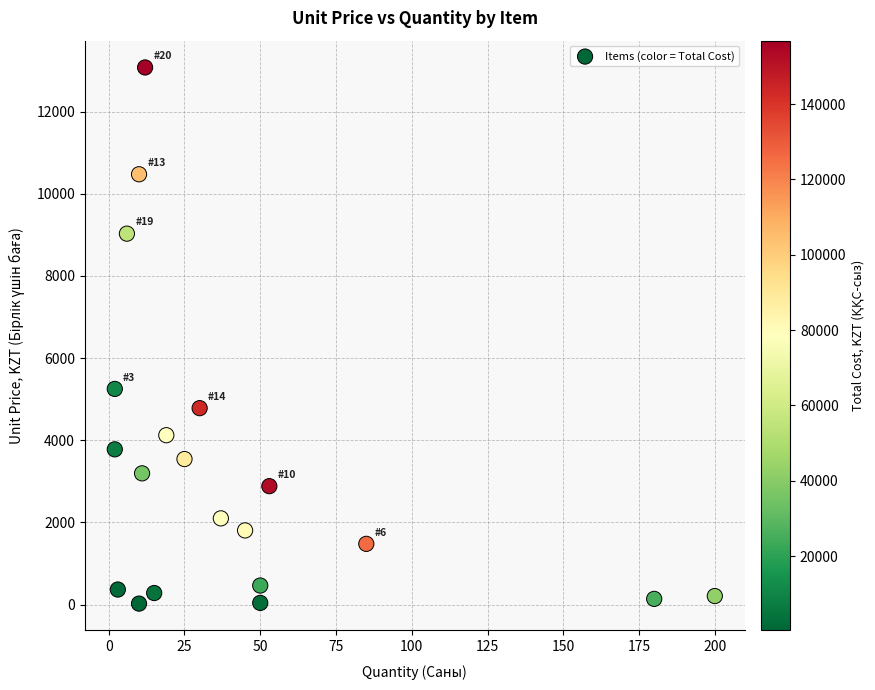

What is the range of Y values (max minus min)?

13045.8